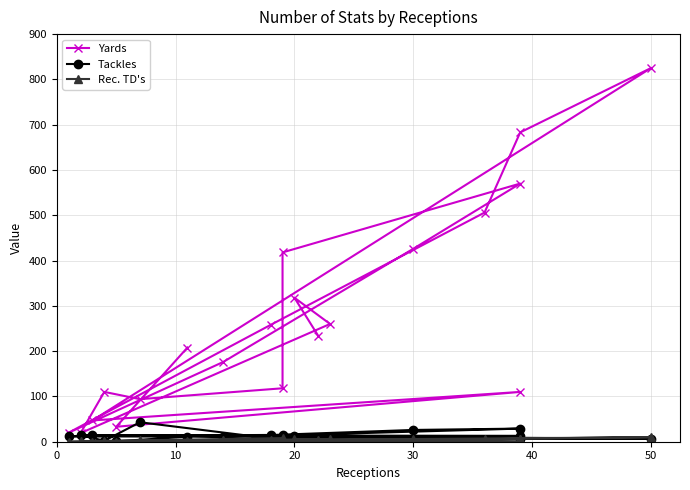

True or false: Yards and Rec. TD's intersect in this chart.

False